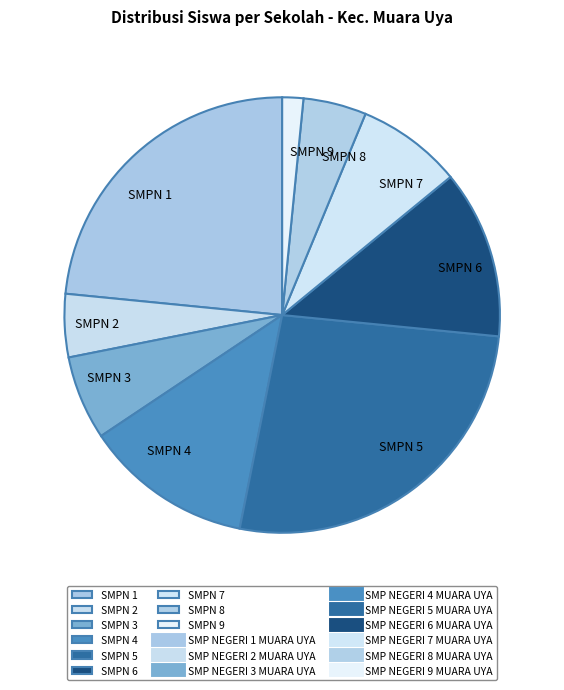

Is it true that SMPN 1 is 23% of the pie?

True